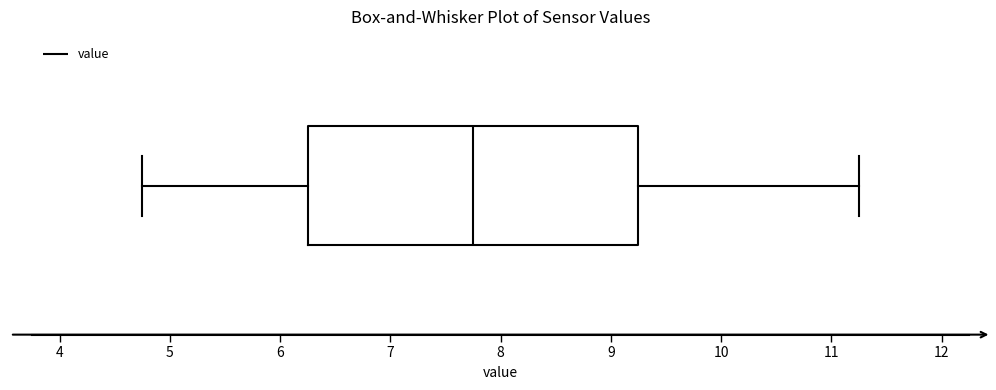

Read this box plot against the x-axis: the position of the median line, the range covered by the box, and the ends of both whiskers. The values are not printed on the chart, so give them approximately, as read against the axis.

median 7.8, box 6.3 to 9.3, whiskers 4.8 to 11.3